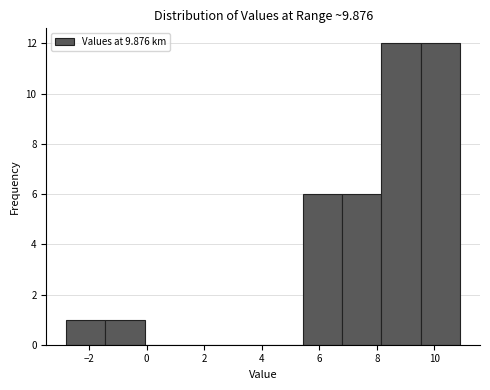

Reading left to right, transcribe this chart: for each bar, give the range it covers on the x-axis and its height. Neither the bar edges nor the heights are printed on the chart, so give them approximately, as read against the axes.

-2.8 to -1.4: 1
-1.4 to 0.0: 1
0.0 to 1.4: 0
1.4 to 2.6: 0
2.6 to 4.0: 0
4.0 to 5.4: 0
5.4 to 6.8: 6
6.8 to 8.2: 6
8.2 to 9.6: 12
9.6 to 11.0: 12